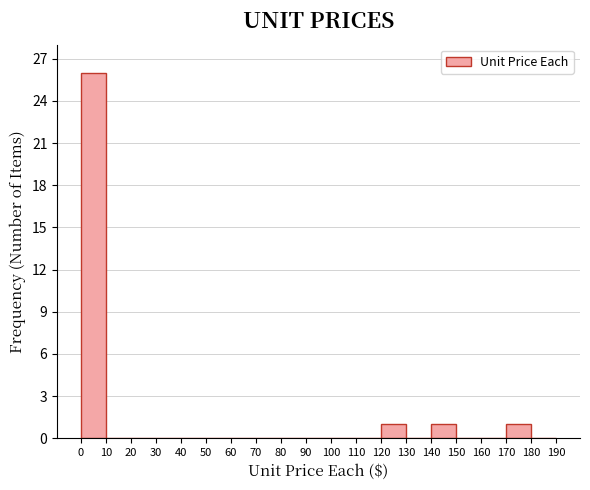

Reading left to right, list every bar in this chart as the range it spans on the x-axis followed by its height. The values are not printed on the chart, so give them approximately, as read against the axis.

0 to 10: 26
10 to 20: 0
20 to 30: 0
30 to 40: 0
40 to 50: 0
50 to 60: 0
60 to 70: 0
70 to 80: 0
80 to 90: 0
90 to 100: 0
100 to 110: 0
110 to 120: 0
120 to 130: 1
130 to 140: 0
140 to 150: 1
150 to 160: 0
160 to 170: 0
170 to 180: 1
180 to 190: 0